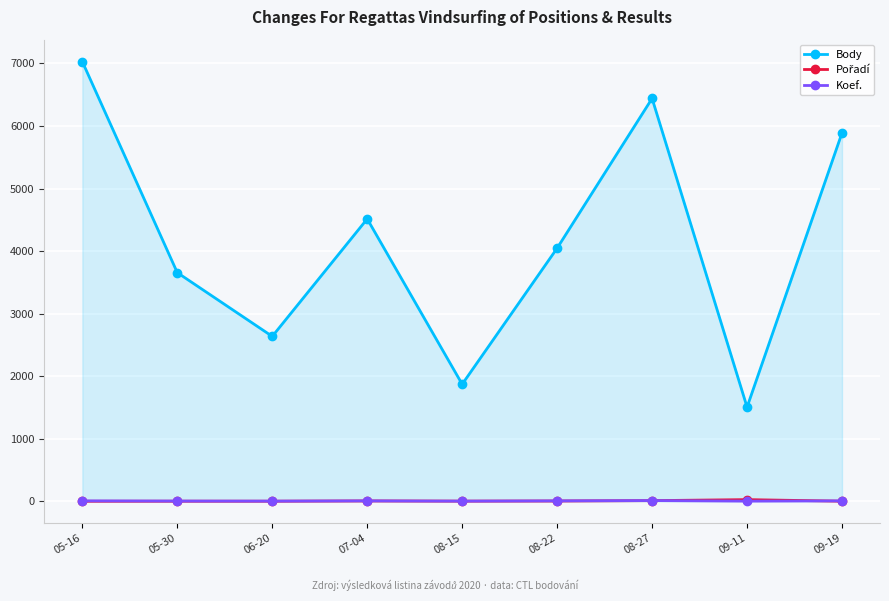

Count the Koef. values in the range 3 to 7.

8